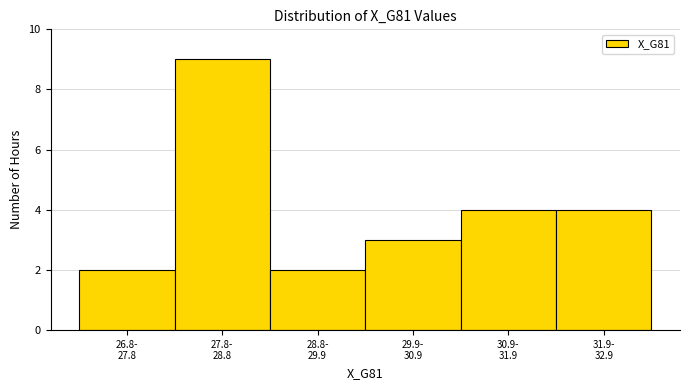

Reading left to right, transcribe all the data shown in this chart.

2	9	2	3	4	4